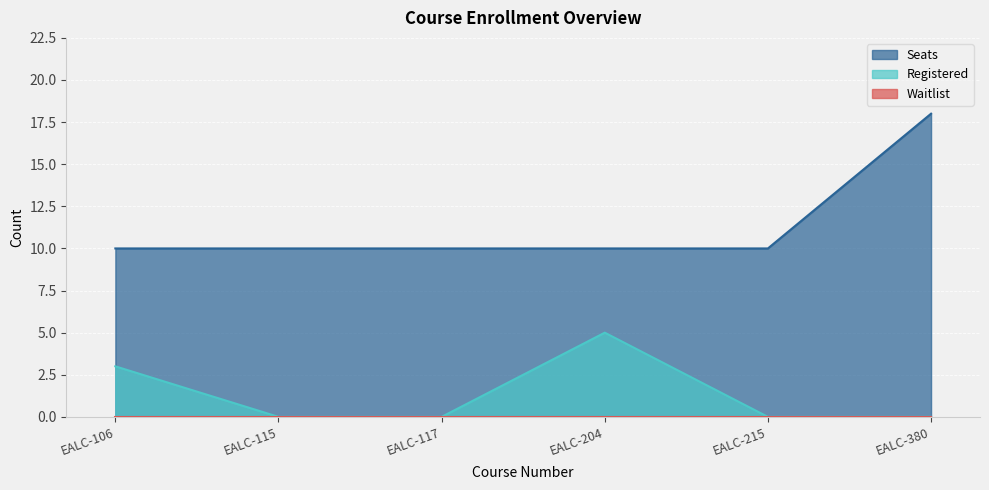

Count the number of data series in this chart.

3